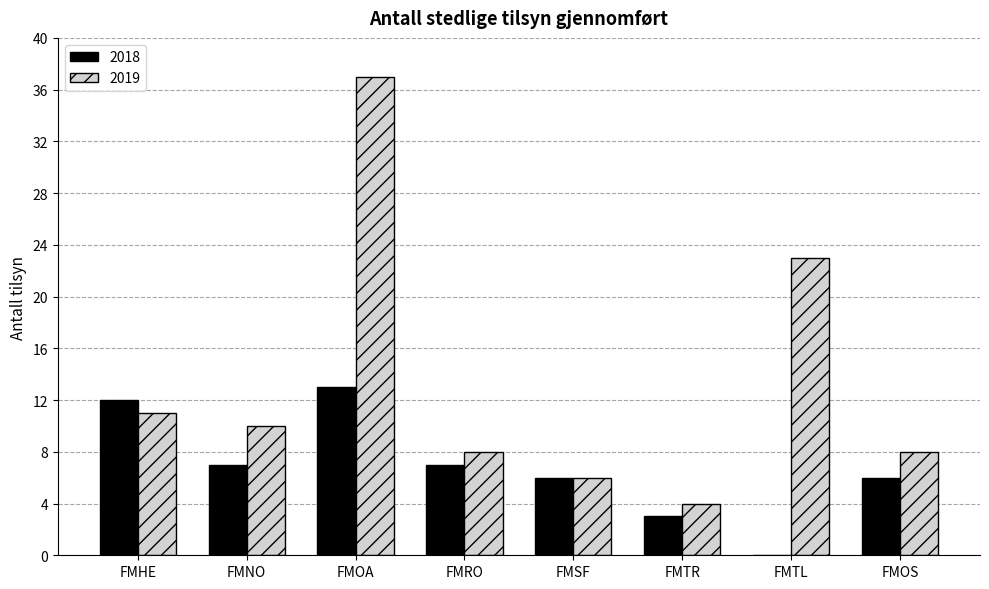

What are all the series names shown in the legend?

2018, 2019